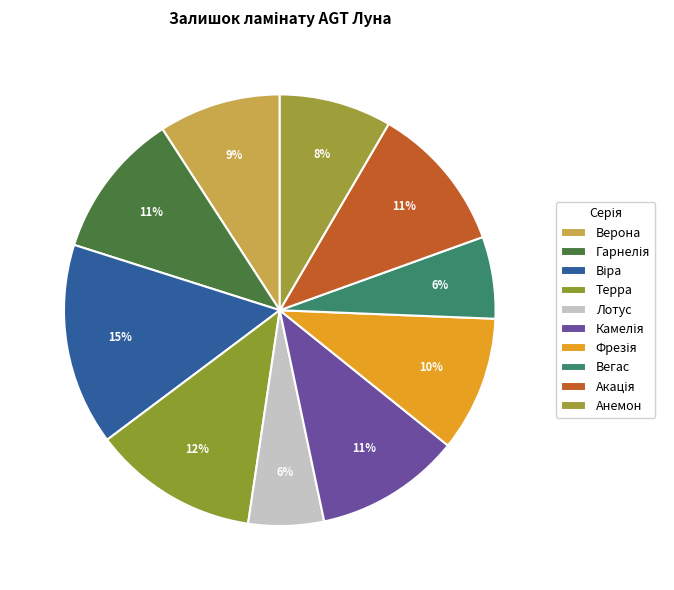

How many segments does this pie chart have?

10